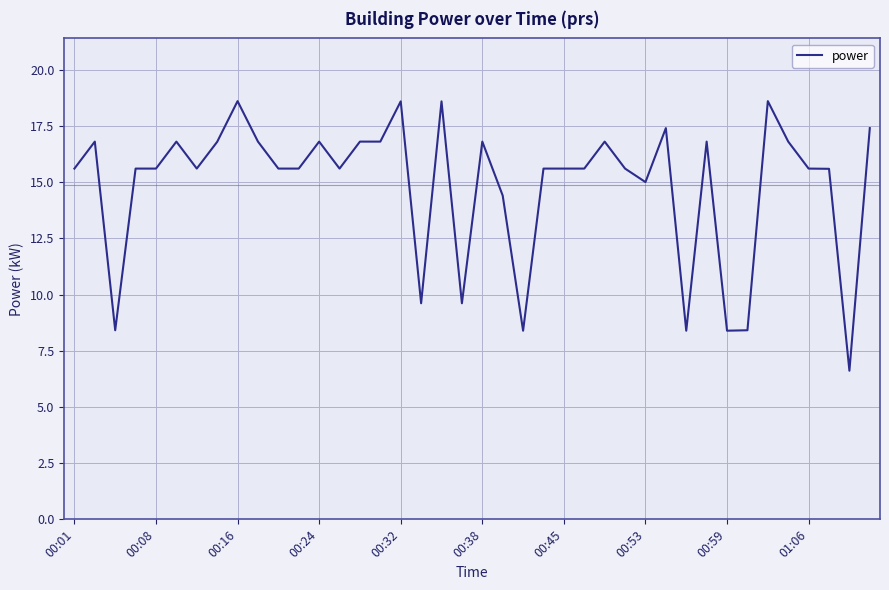

Reading left to right, extract all data points from this chart.

15.6	16.8	8.4	15.6	15.6	16.8	15.6	16.8	18.6	16.8	15.6	15.6	16.8	15.6	16.8	16.8	18.6	9.6	18.6	9.6	16.8	14.4	8.4	15.6	15.6	15.6	16.8	15.6	15.0	17.4	8.4	16.8	8.4	8.4	18.6	16.8	15.6	15.6	6.6	17.4